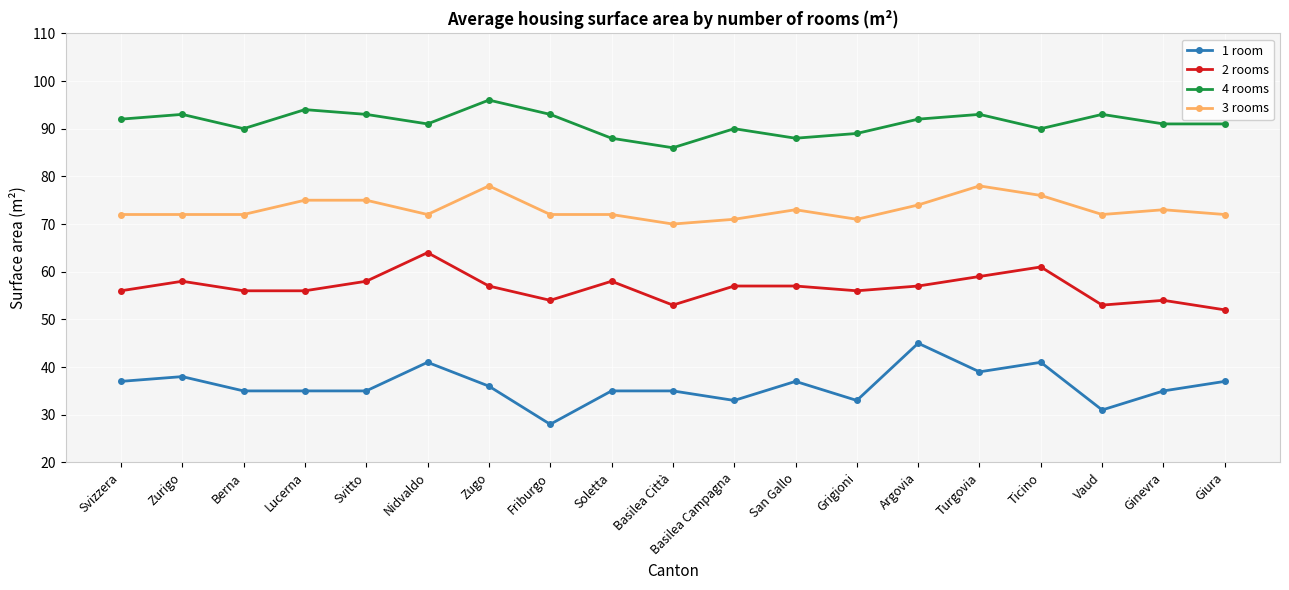

Which series has the largest total across all categories?

4 rooms